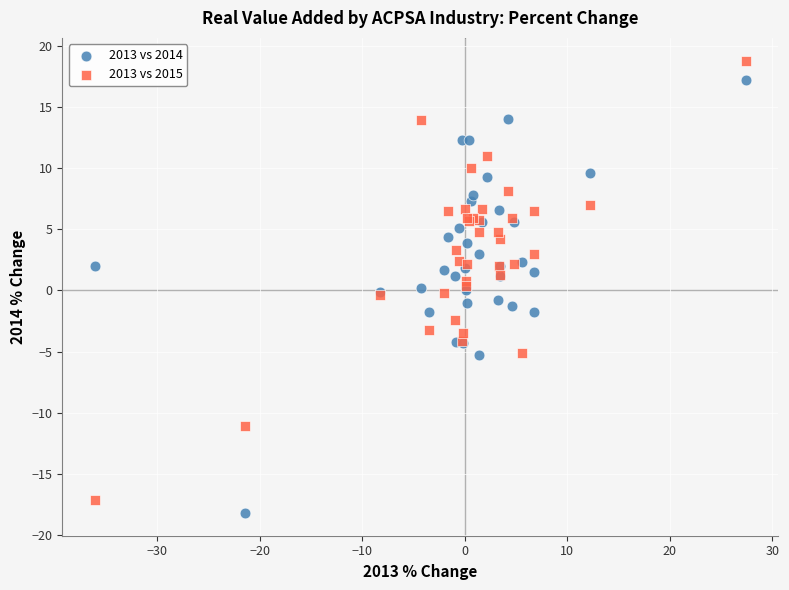

What is the X range (max minus min) for the scatter plot?

63.5